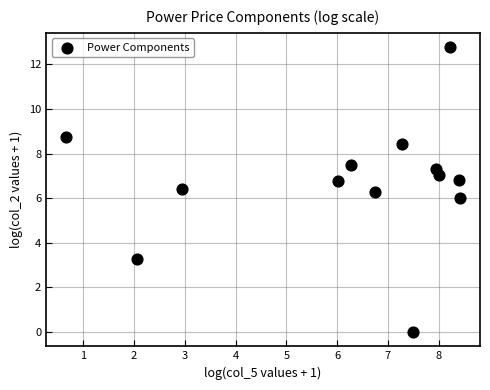

What is the range of X values (max minus min)?

7.8